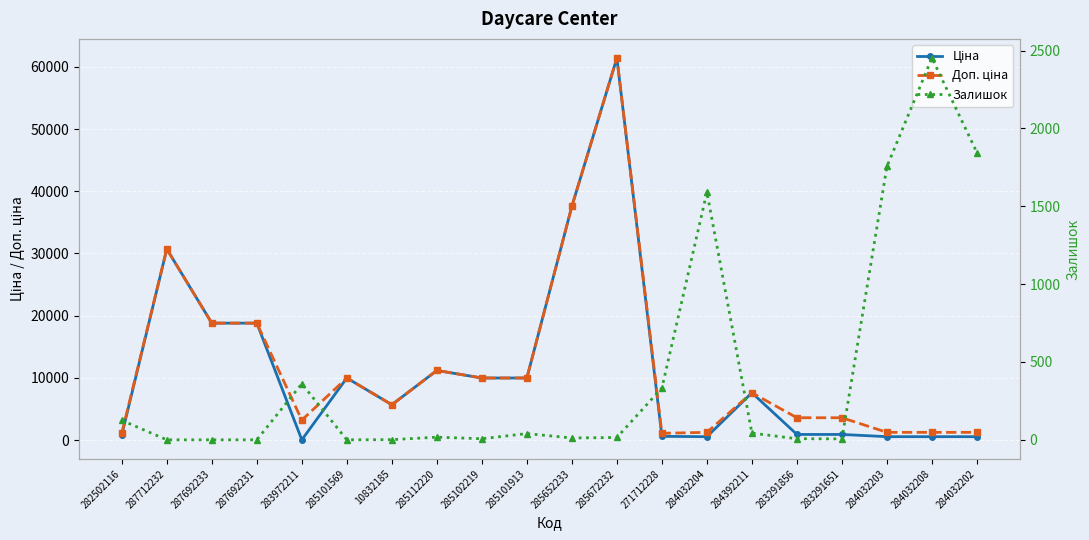

True or false: Залишок has a value of 360.0 at 283972211.

True